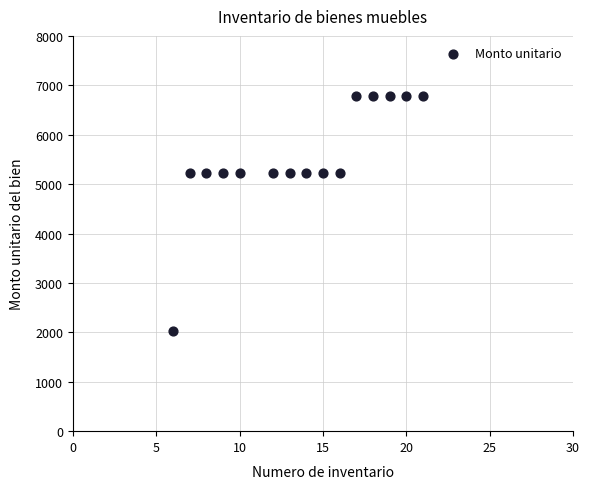

What is the range of Y values (max minus min)?

4760.8